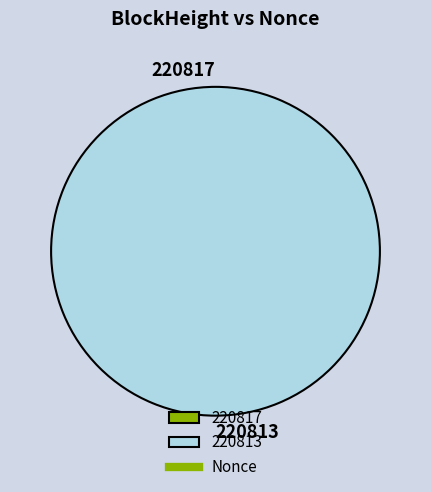

Rank the categories by value from lowest to highest.

220817, 220813